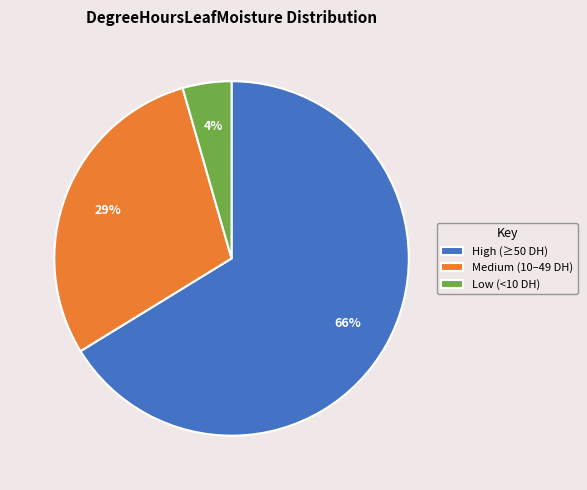

To the nearest percent, what is the average slice percentage?

33%